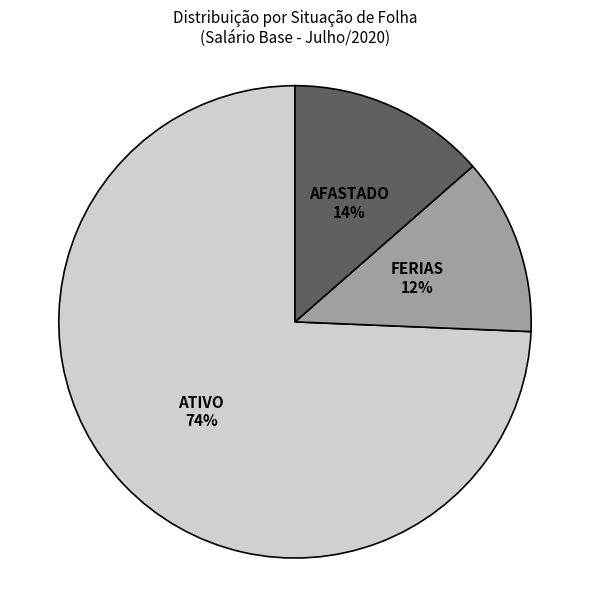

Does any single category account for the majority?

Yes